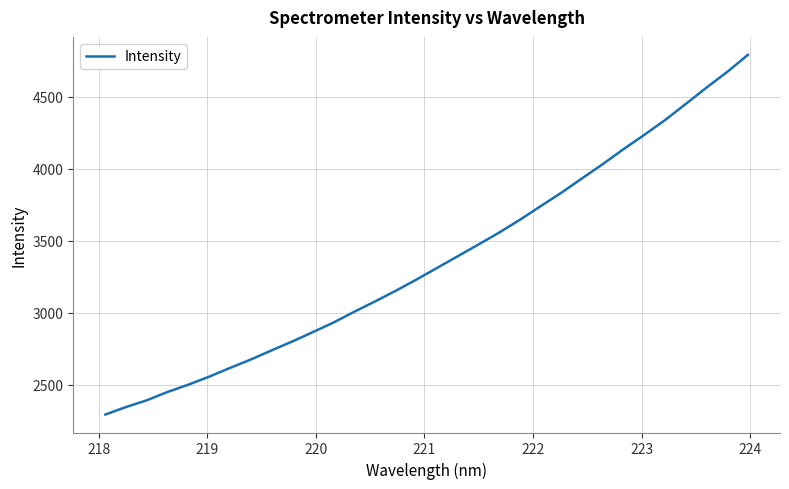

What is the greatest value displayed?

4792.5